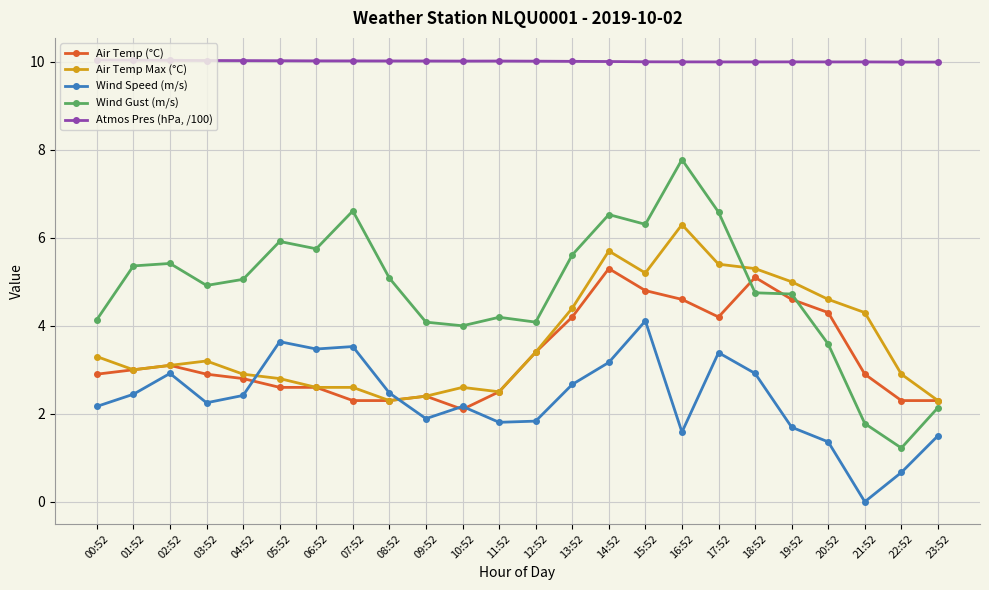

Is it true that Wind Speed (m/s) equals 4.2 at 18:52?

False